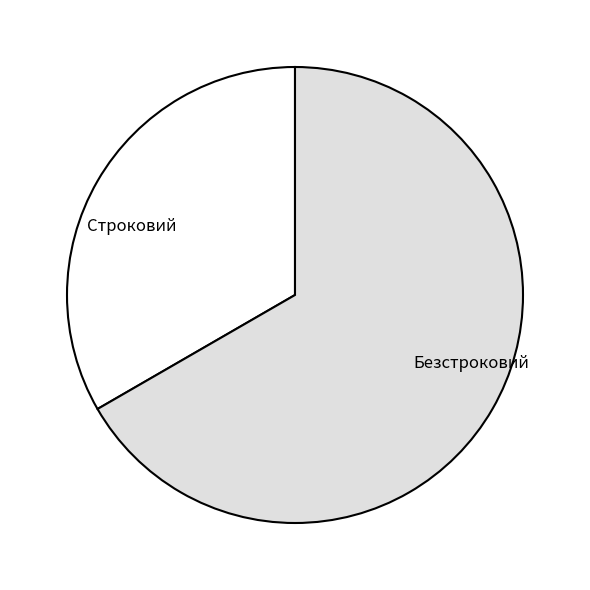

Rank the categories by value from highest to lowest.

Безстроковий, Строковий